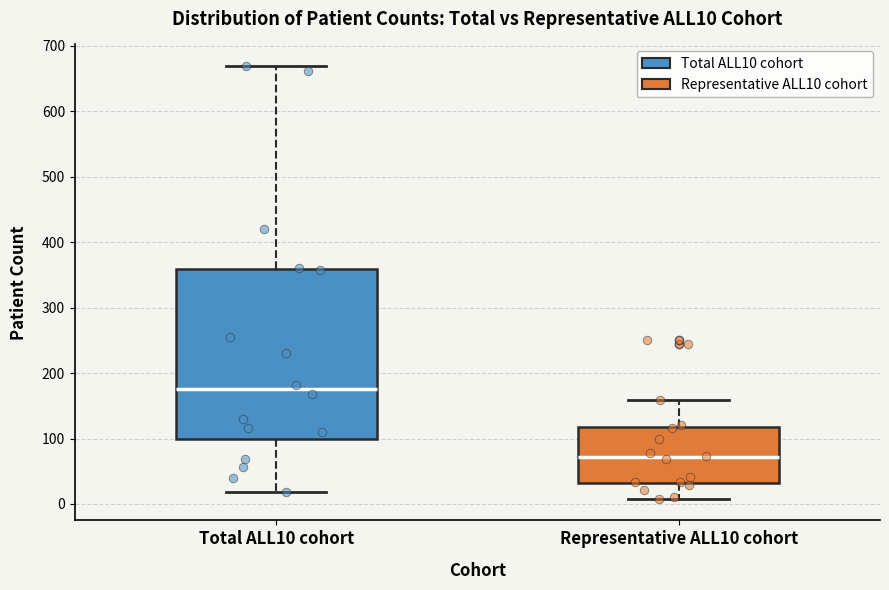

Reading left to right, transcribe this box plot: for each box, give where its median line is, the range the box spans, and where its two whiskers end, as read against the y-axis. The values are not printed on the chart, so give them approximately, as read against the axis.

Total ALL10 cohort: median 180, box 100 to 360, whiskers 20 to 670
Representative ALL10 cohort: median 70, box 30 to 120, whiskers 10 to 160